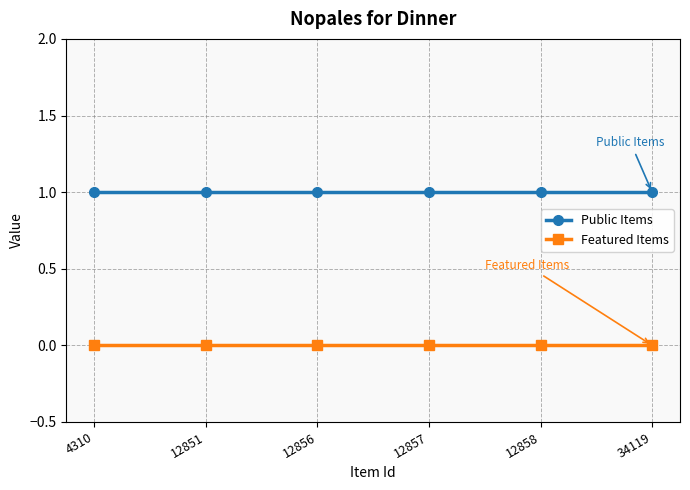

The Public Items series shows 1 at 12851. True or false?

True